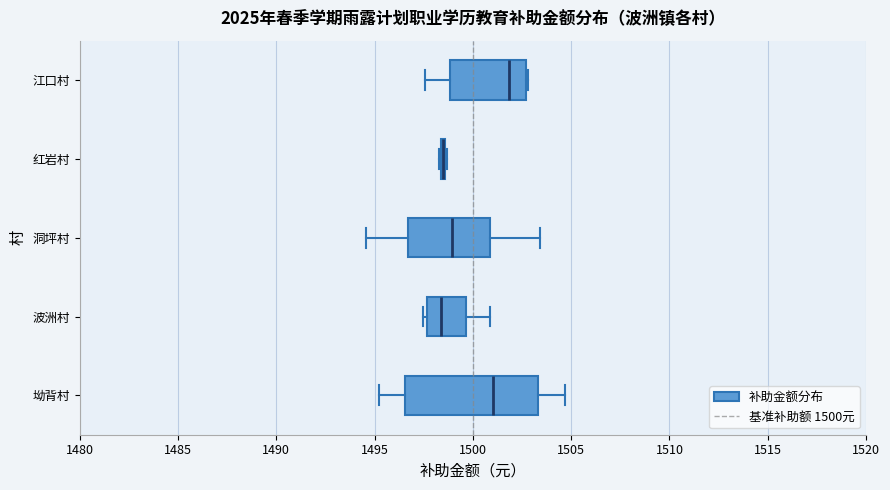

Reading bottom to top, read every box against the x-axis: the position of its median line, the range the box covers, and the ends of its whiskers. The values are not printed on the chart, so give them approximately, as read against the axis.

坳背村: median 1501.0, box 1496.5 to 1503.5, whiskers 1495.0 to 1504.5
波洲村: median 1498.5, box 1497.5 to 1499.5, whiskers 1497.5 (just left of the box's left edge) to 1501.0
洞坪村: median 1499.0, box 1496.5 to 1501.0, whiskers 1494.5 to 1503.5
红岩村: box collapsed to a line at 1498.5, whiskers 1498.5 to 1498.5
江口村: median 1502.0, box 1499.0 to 1502.5, whiskers 1497.5 to 1503.0